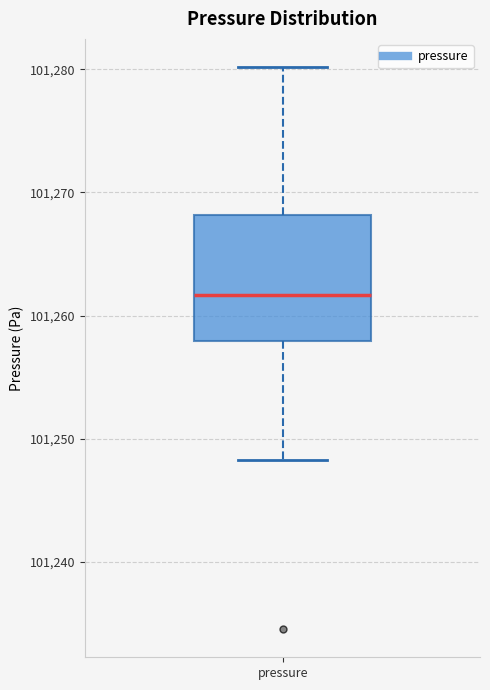

Transcribe this box plot: give where the median line is, the range the box spans, and where the two whiskers end, as read against the y-axis. The values are not printed on the chart, so give them approximately, as read against the axis.

median 101262, box 101258 to 101268, whiskers 101248 to 101280